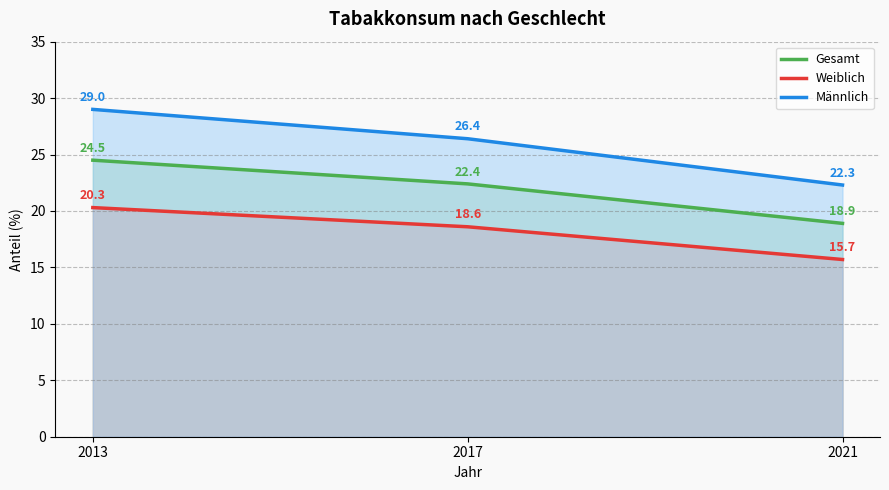

What is the average value of the Gesamt series?

21.9